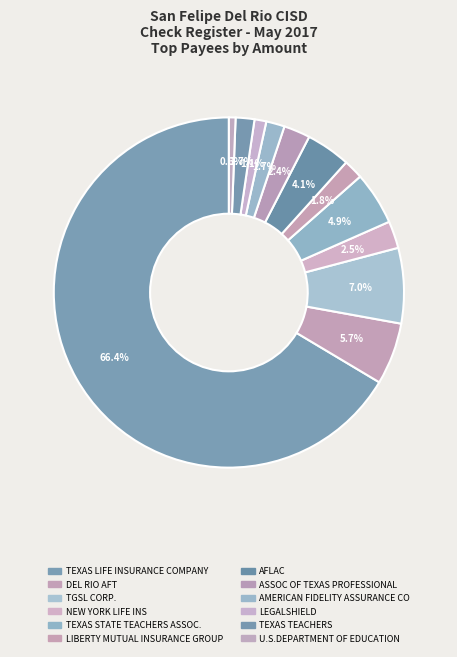

How many slices are in this pie chart?

12